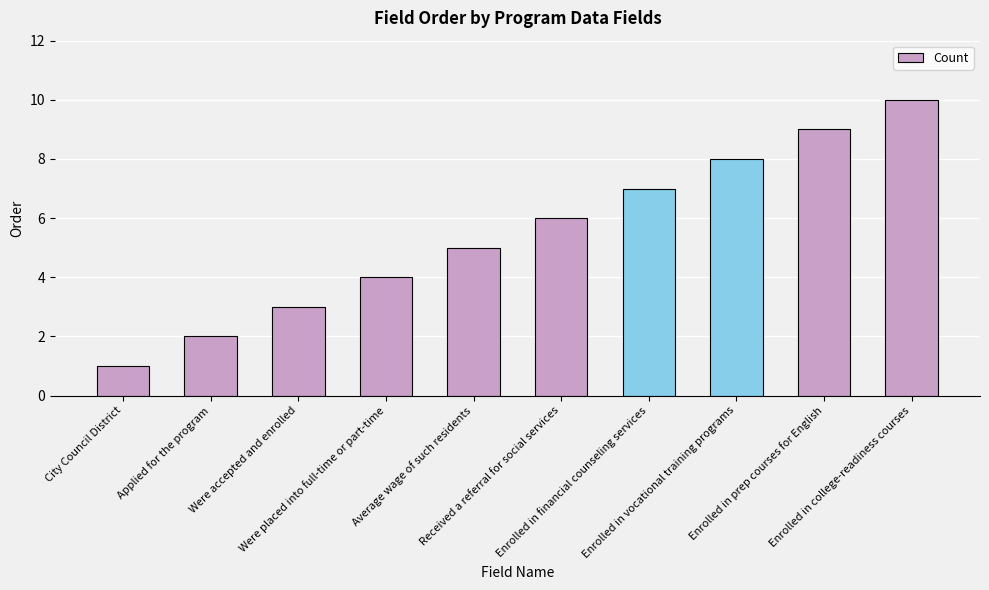

What is the change in value from City Council District to Enrolled in financial counseling services?

+6